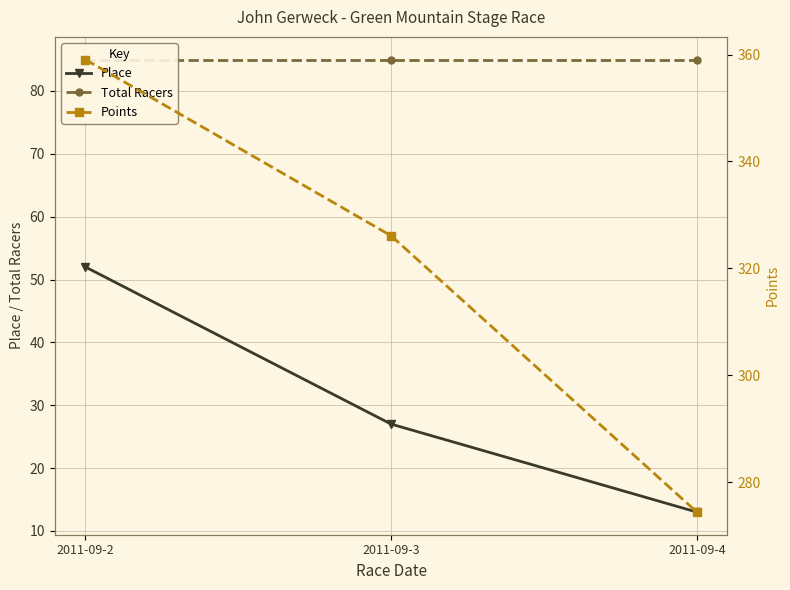

Reading left to right, list all the values displayed in this chart.

Place: 2011-09-2=52.0	2011-09-3=27.0	2011-09-4=13.0
Total Racers: 2011-09-2=85.0	2011-09-3=85.0	2011-09-4=85.0
Points: 2011-09-2=359.1	2011-09-3=326.1	2011-09-4=274.4